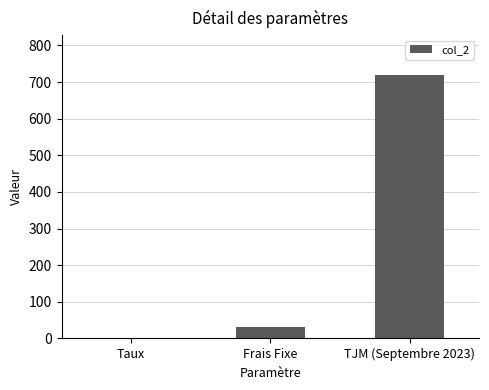

Reading right to left, what are all the values shown in this chart?

TJM (Septembre 2023)=720.0	Frais Fixe=30.0	Taux=0.1